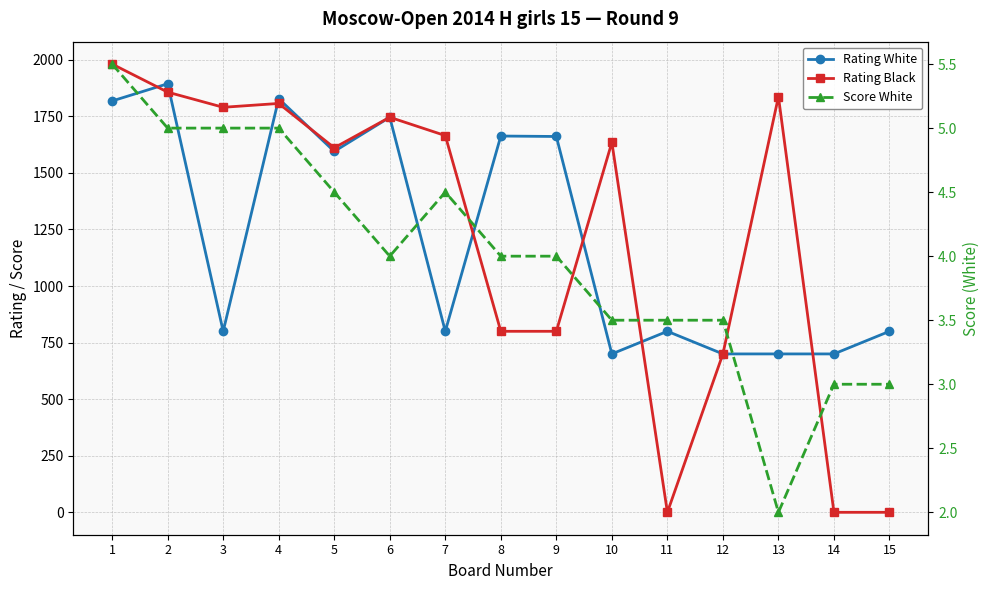

Reading left to right, transcribe all the data shown in this chart.

Rating White: 1=1818.0	2=1894.0	3=800.0	4=1828.0	5=1595.0	6=1746.0	7=800.0	8=1663.0	9=1661.0	10=700.0	11=800.0	12=700.0	13=700.0	14=700.0	15=800.0
Rating Black: 1=1981.0	2=1857.0	3=1790.0	4=1807.0	5=1611.0	6=1746.0	7=1665.0	8=800.0	9=800.0	10=1635.0	11=0.0	12=700.0	13=1837.0	14=0.0	15=0.0
Score White: 1=5.5	2=5.0	3=5.0	4=5.0	5=4.5	6=4.0	7=4.5	8=4.0	9=4.0	10=3.5	11=3.5	12=3.5	13=2.0	14=3.0	15=3.0